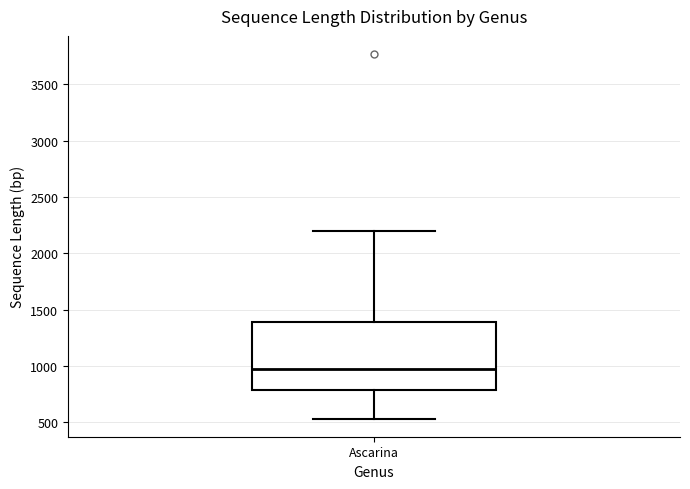

Read this box plot against the y-axis: the position of the median line, the range covered by the box, and the ends of both whiskers. The values are not printed on the chart, so give them approximately, as read against the axis.

median 950, box 800 to 1400, whiskers 550 to 2200